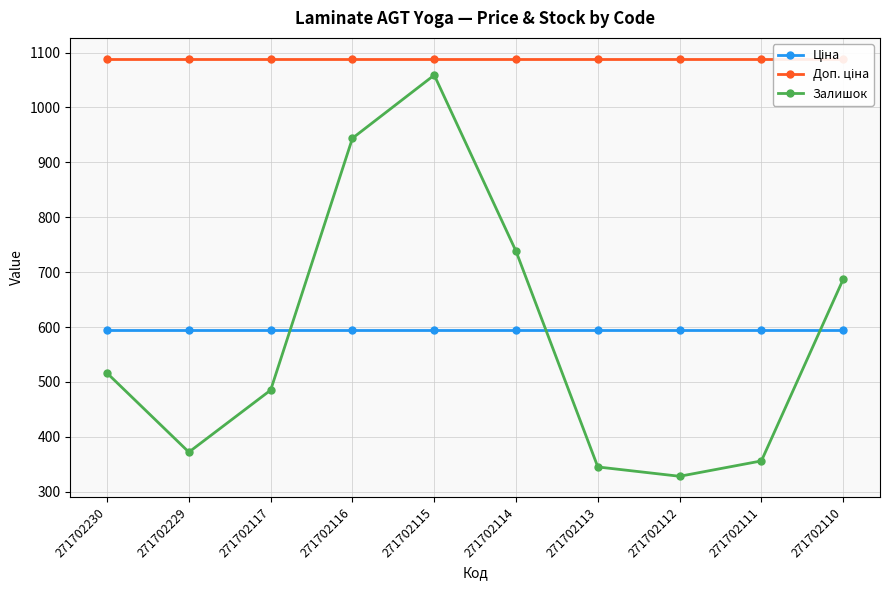

How many distinct data groups are displayed?

3